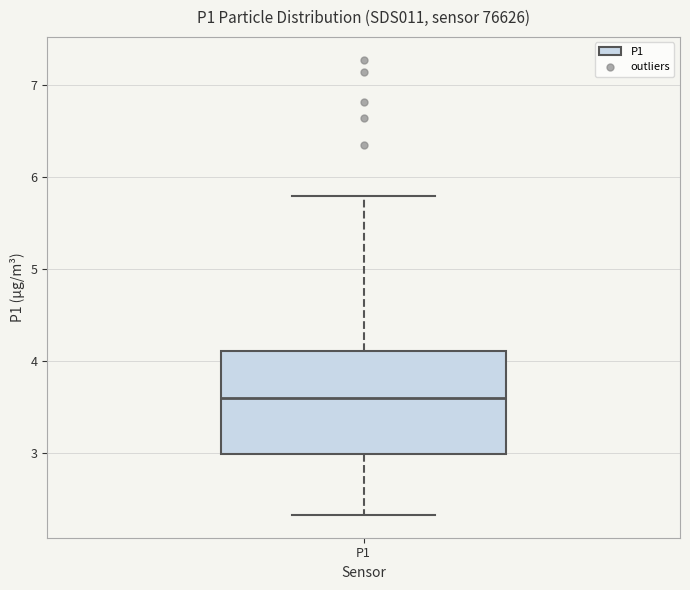

Where does the median line of the box for P1 sit on the y-axis? The values are not printed on the chart, so give them approximately, as read against the axis.

3.6